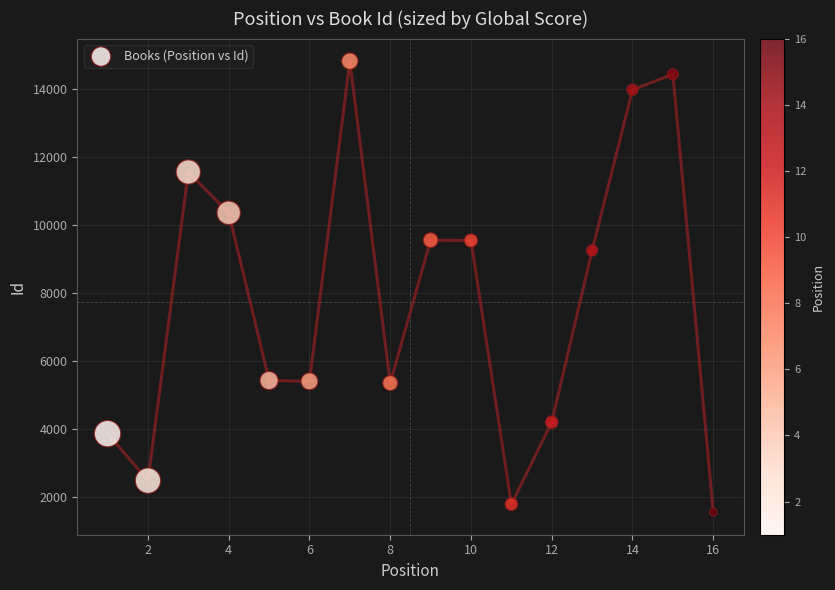

What is the range of Y values (max minus min)?

13271